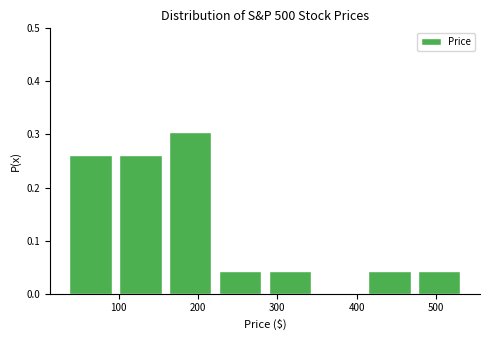

Over which range of the x-axis is the bar tallest?

160 to 220